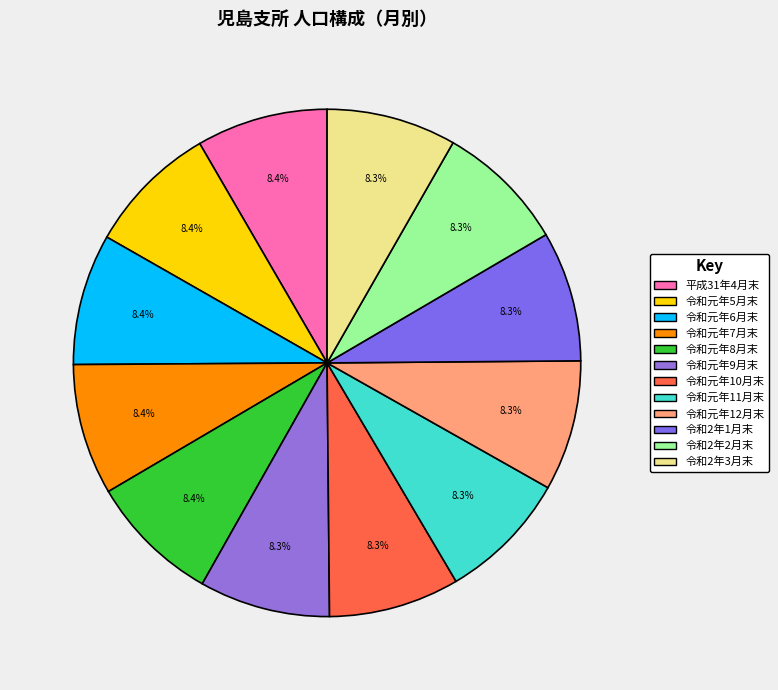

What percentage is the 令和元年9月末 slice, to the nearest percent?

8%